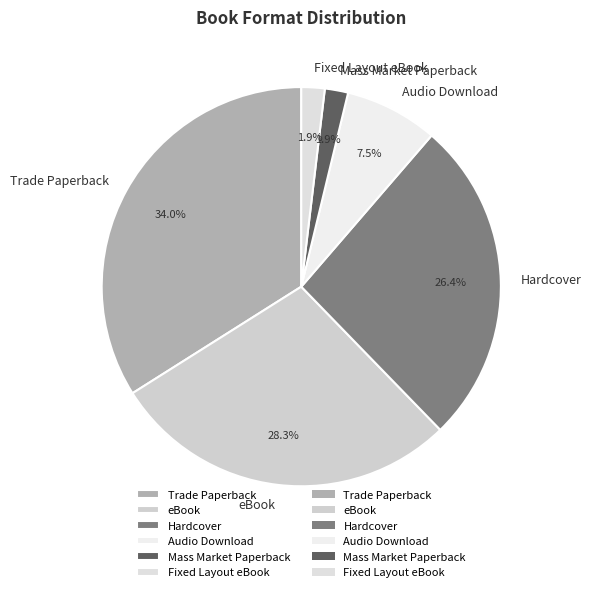

To the nearest percent, what portion does Fixed Layout eBook represent?

2%